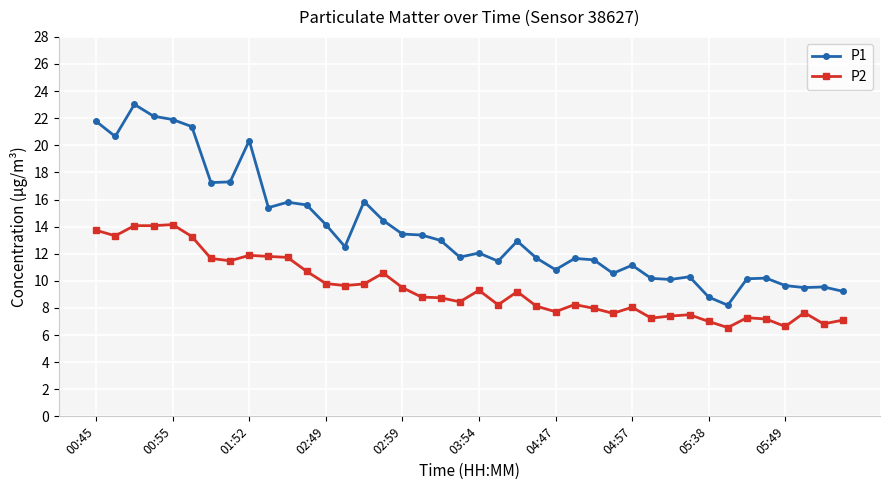

What is the sum of all P1 values?

550.8